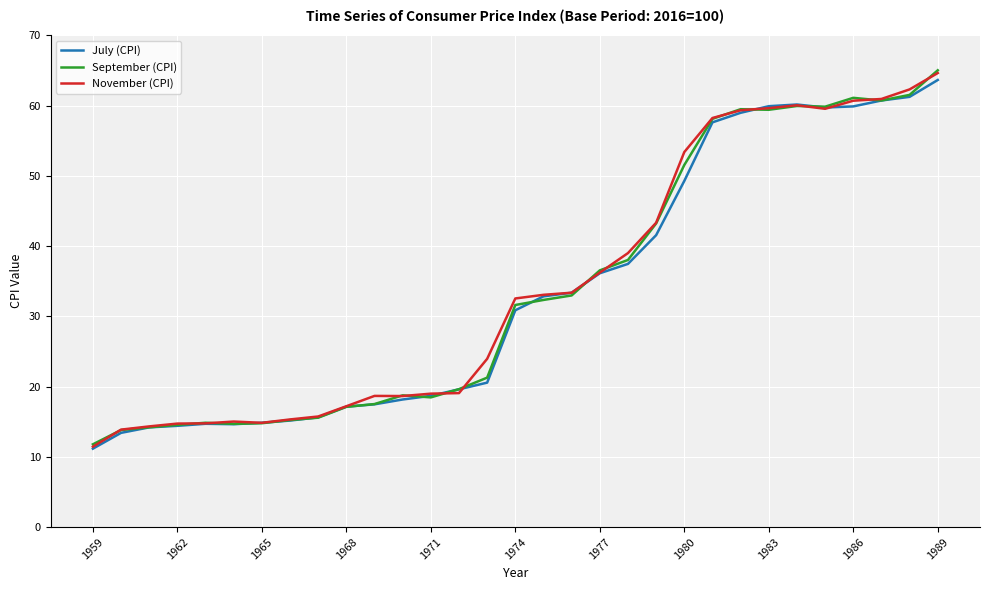

What is the maximum value shown in the chart?

65.0